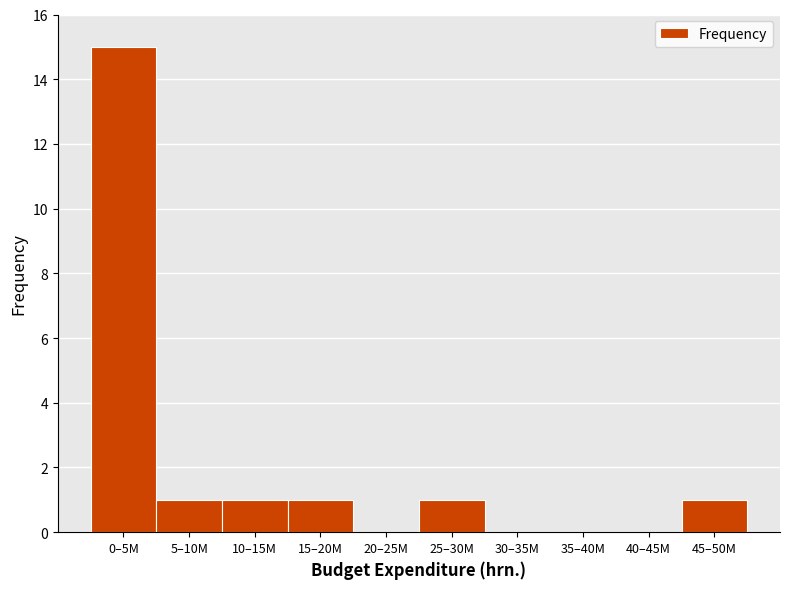

Reading left to right, transcribe all the data shown in this chart.

0–5M=15	5–10M=1	10–15M=1	15–20M=1	20–25M=0	25–30M=1	30–35M=0	35–40M=0	40–45M=0	45–50M=1